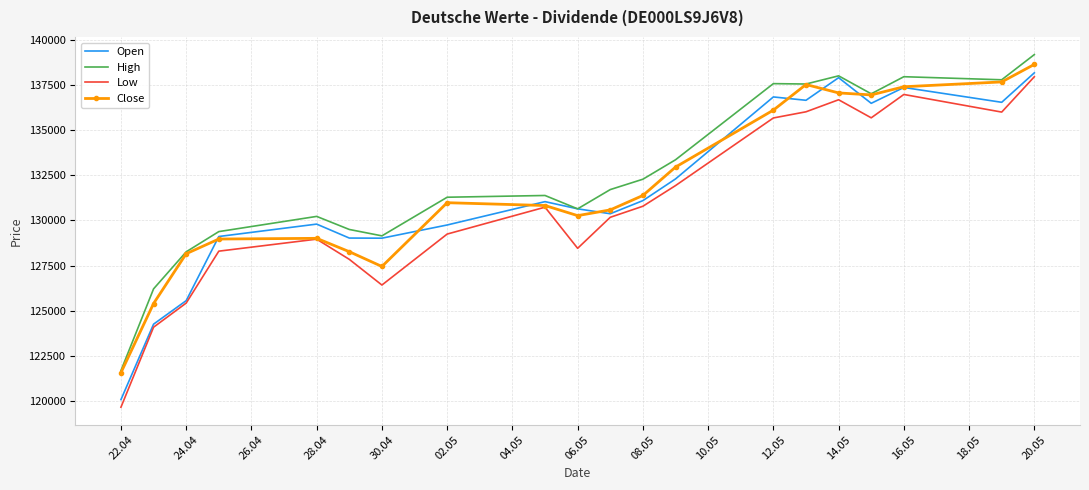

List the series in order of their peak value, highest first.

High, Close, Open, Low